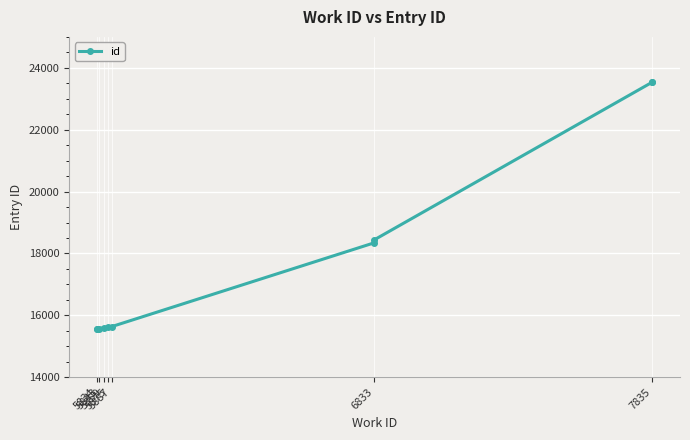

True or false: the data has more than 2 interior local peaks.

False